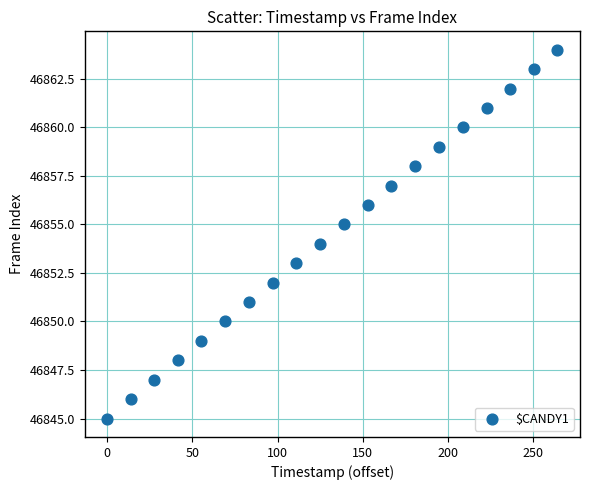

What is the range of Y values (max minus min)?

19